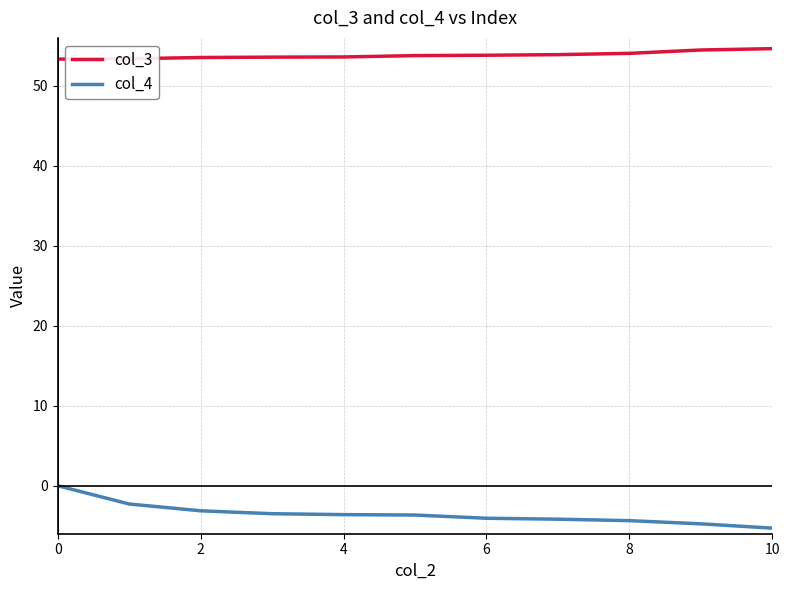

Rank the series by their maximum value, from highest to lowest.

col_3, col_4